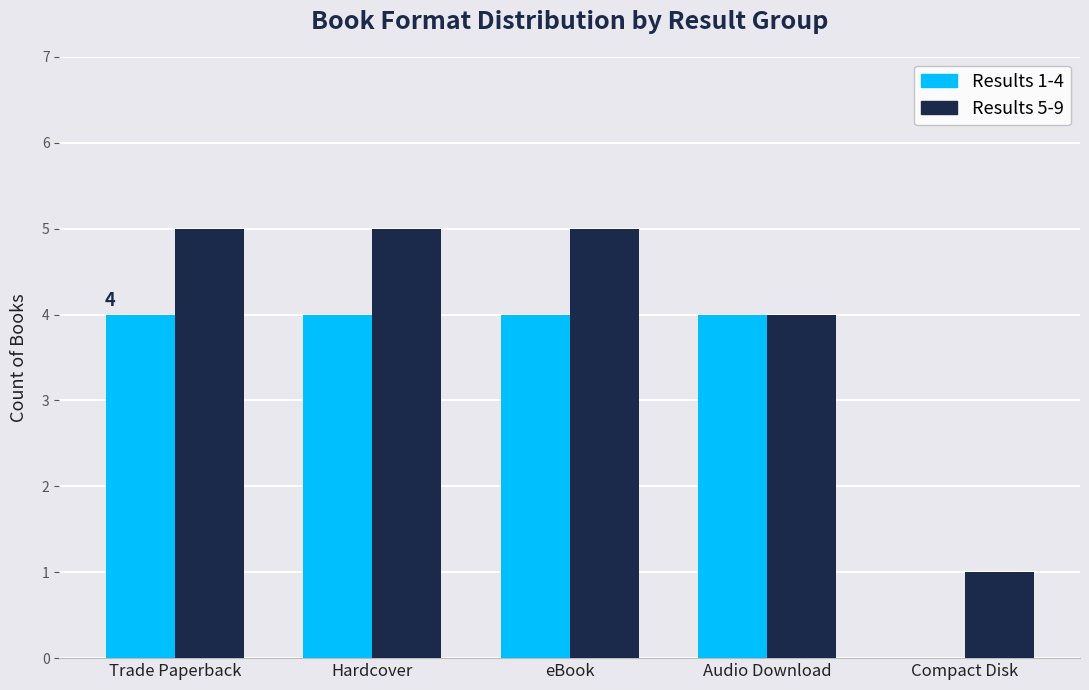

Reading right to left, transcribe all the data shown in this chart.

Results 1-4: Compact Disk=0	Audio Download=4	eBook=4	Hardcover=4	Trade Paperback=4
Results 5-9: Compact Disk=1	Audio Download=4	eBook=5	Hardcover=5	Trade Paperback=5